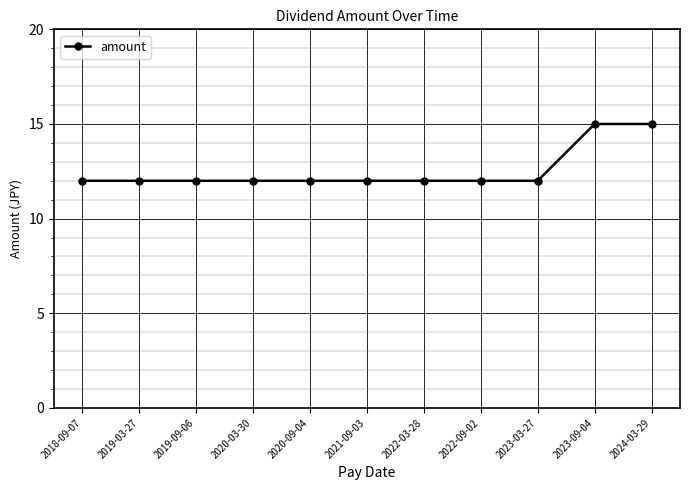

What is the change in value from 2020-03-30 to 2024-03-29?

+3